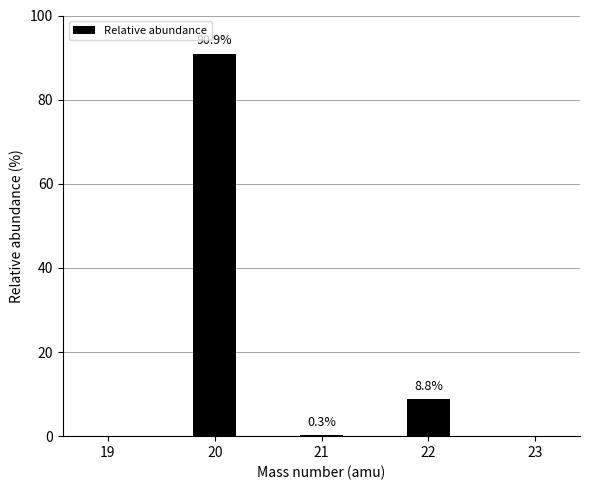

Reading left to right, what are all the values shown in this chart?

19=0.0	20=90.9	21=0.3	22=8.8	23=0.0